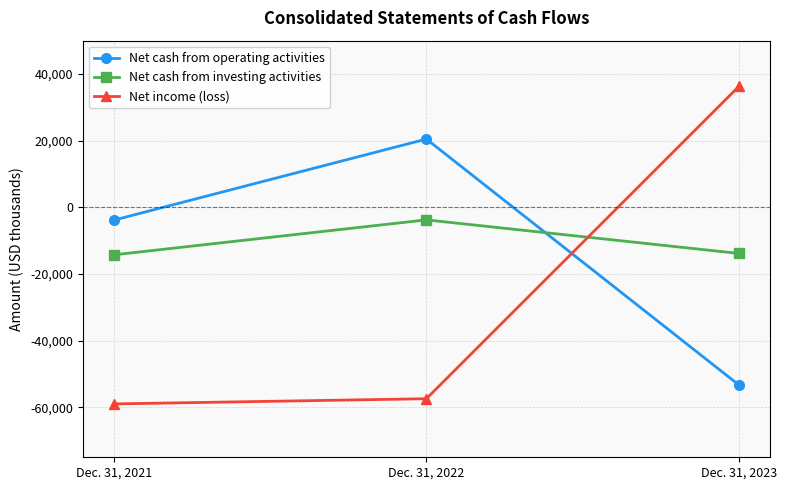

Which series has the largest total across all categories?

Net cash from investing activities